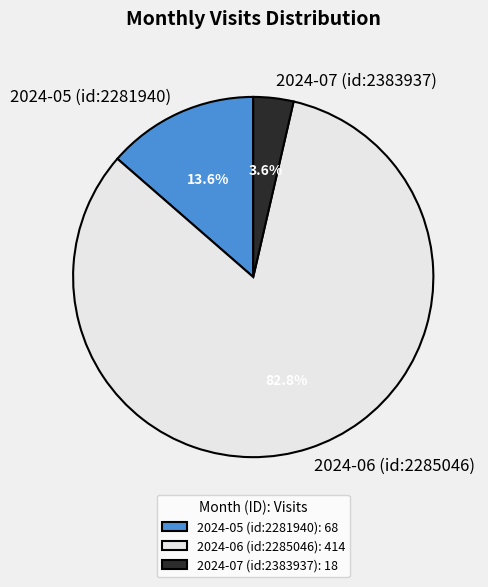

To the nearest percent, what is the difference between the largest and smallest slice percentages?

79%